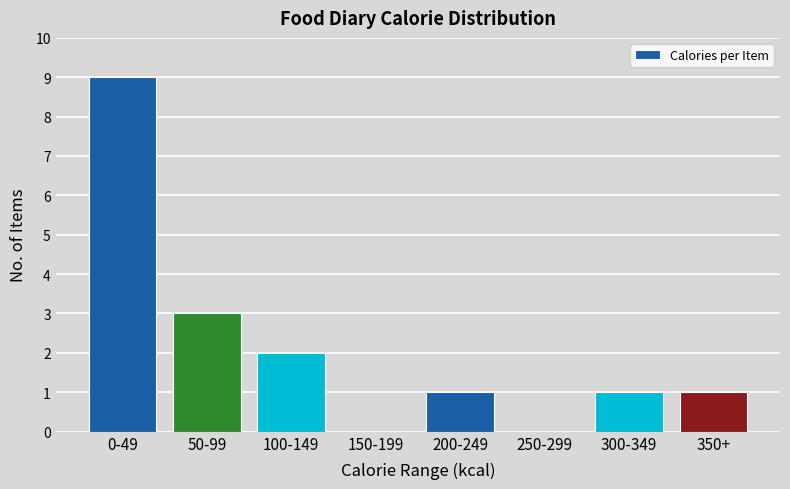

Reading right to left, transcribe all the data shown in this chart.

350+=1	300-349=1	250-299=0	200-249=1	150-199=0	100-149=2	50-99=3	0-49=9